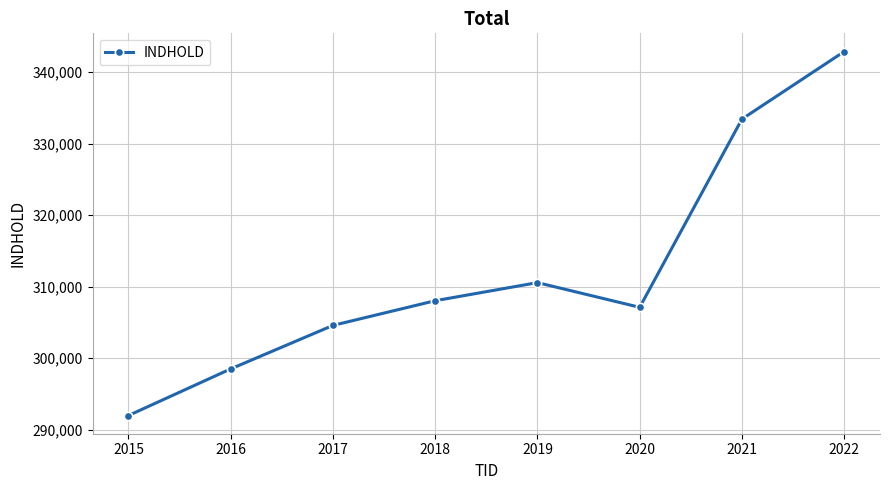

What is the maximum value shown in the chart?

342889